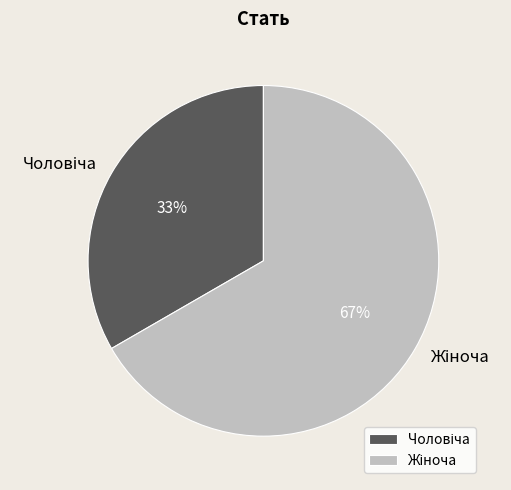

To the nearest percent, what is the average slice percentage?

50%